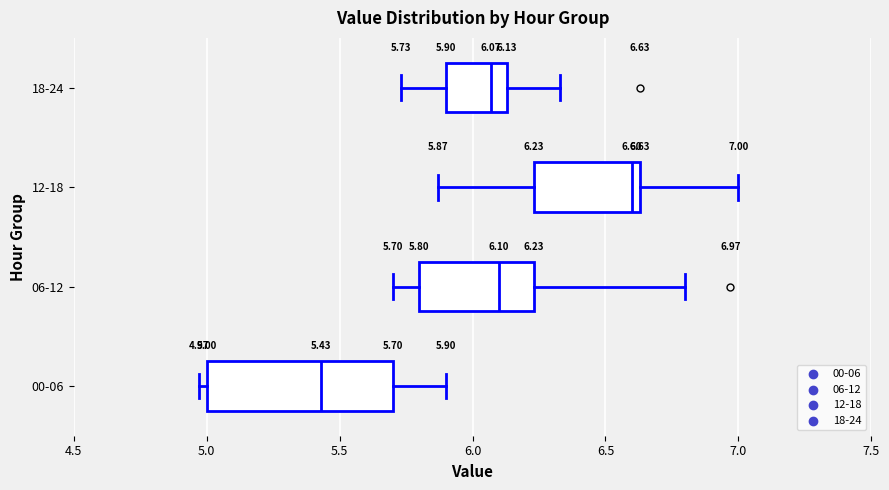

Which box is the widest, from its left edge to its right edge?

00-06